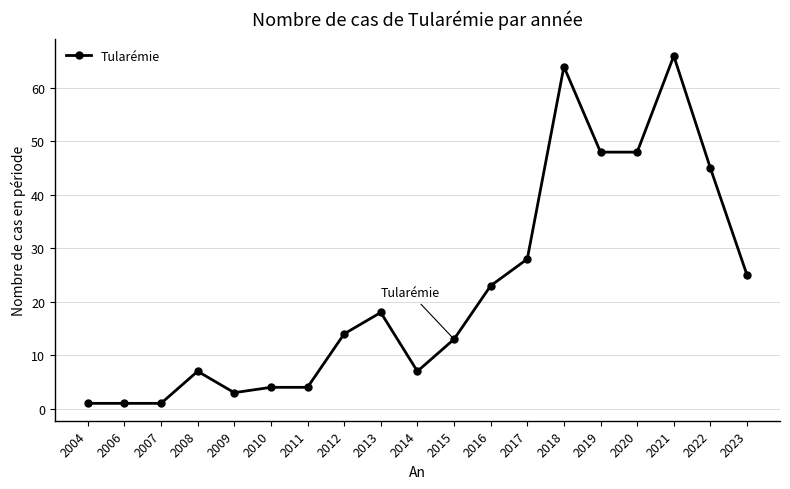

The value at 2014 is 12. True or false?

False